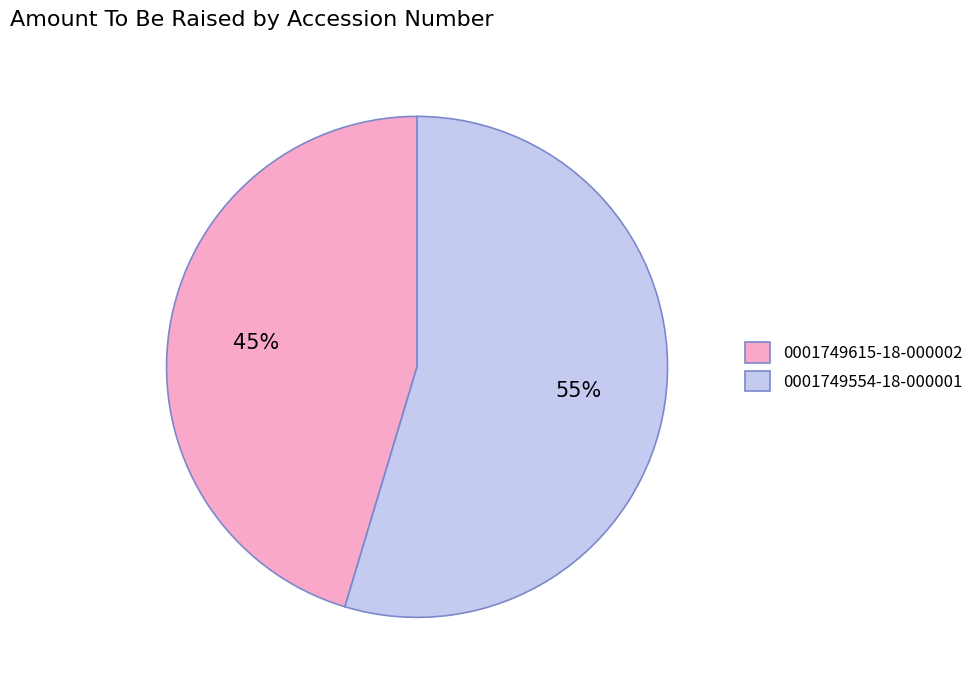

Rank the categories by value from lowest to highest.

0001749615-18-000002, 0001749554-18-000001